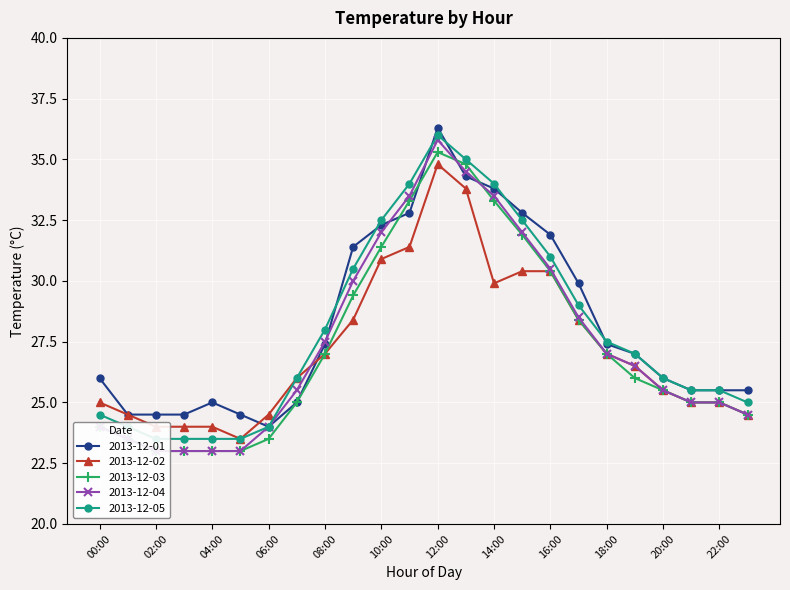

Read the 2013-12-03 value at 01:00.

23.5